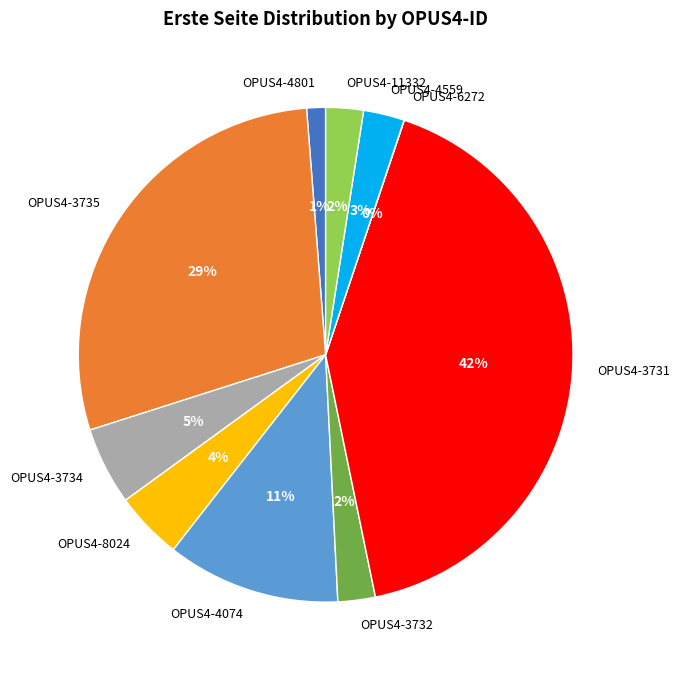

The OPUS4-4074 slice represents 11% of the pie. True or false?

True